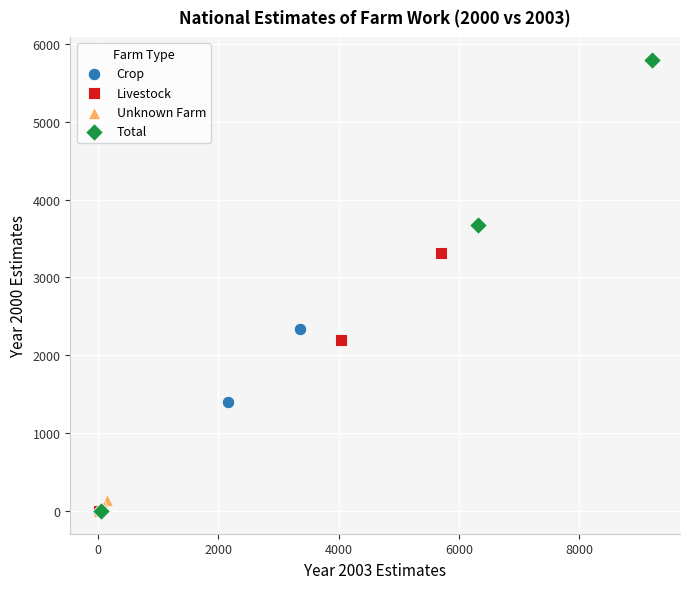

Which series has the largest Y range (max minus min)?

Total